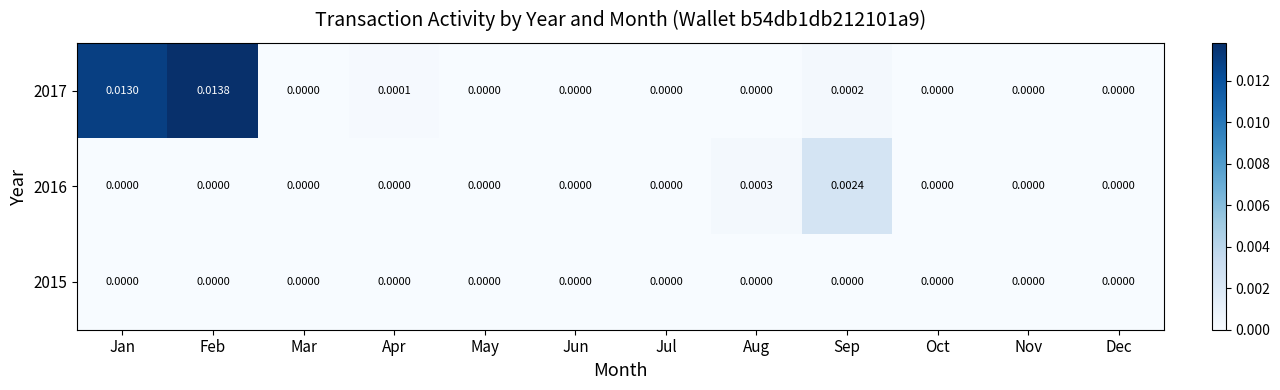

At which category is the sum across all series the highest?

Feb